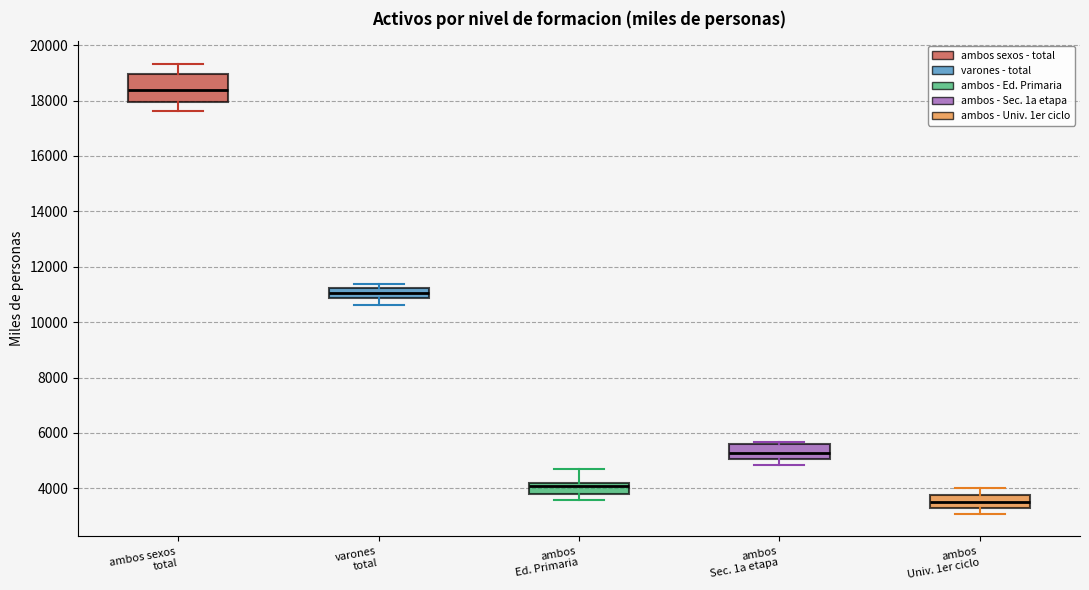

Comparing the boxes themselves (not the whiskers), which one is the tallest?

ambos sexos total